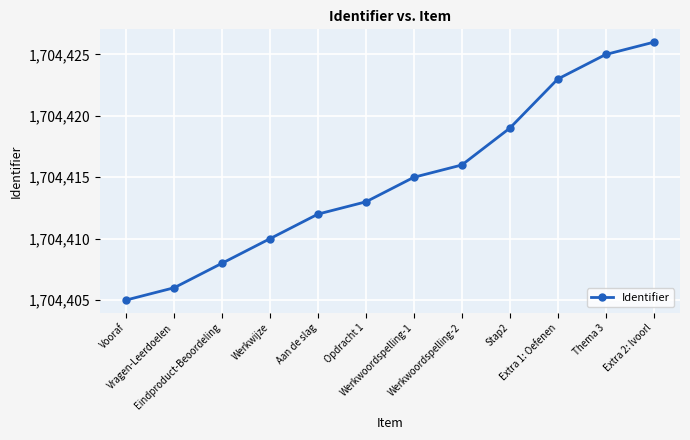

What is the change in value from Werkwoordspelling-2 to Extra 1: Oefenen?

+7